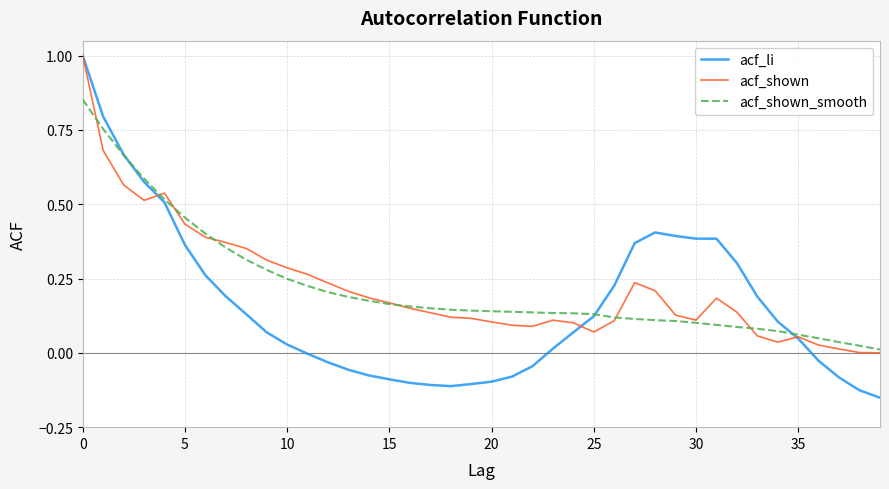

Which series has the largest range (max minus min)?

acf_li